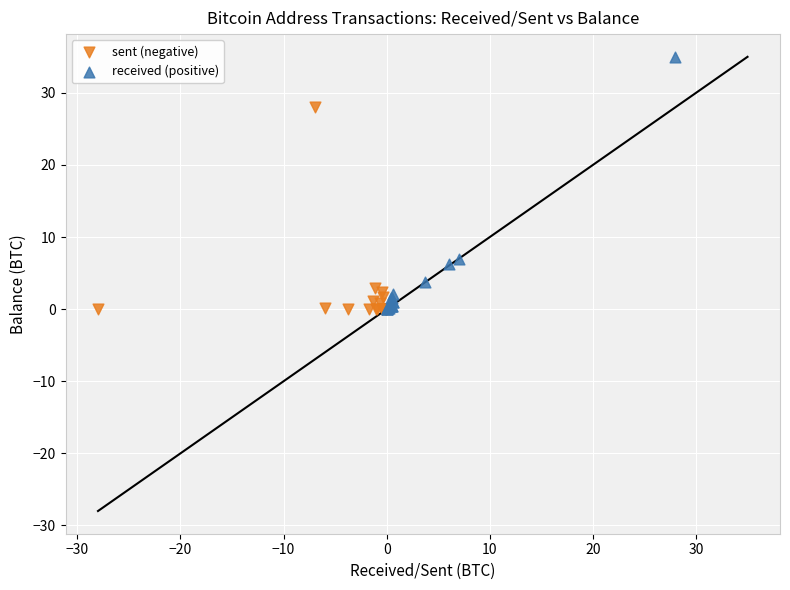

Which series reaches the maximum Y coordinate?

received (positive)